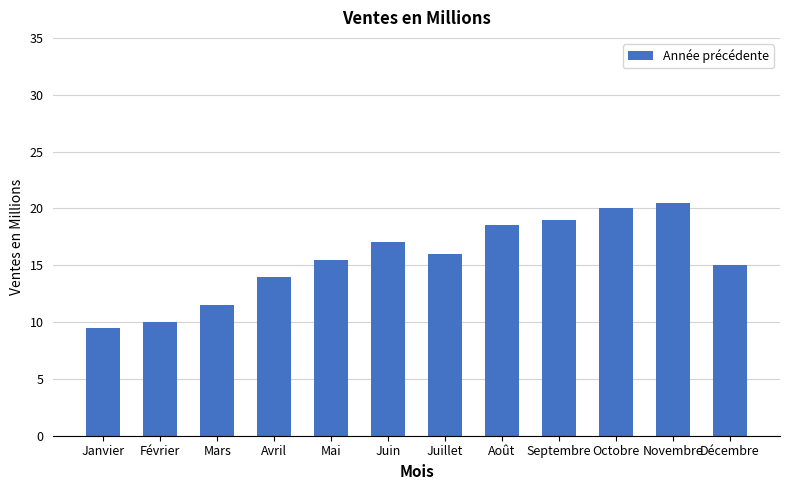

Reading right to left, transcribe all the data shown in this chart.

15.0	20.5	20.0	19.0	18.5	16.0	17.0	15.5	14.0	11.5	10.0	9.5